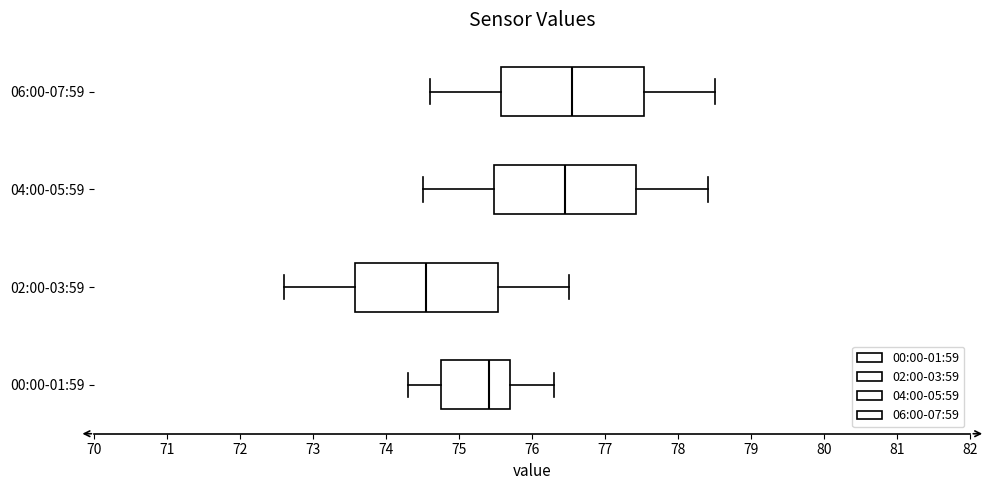

Which box's median line is the furthest to the left?

02:00-03:59